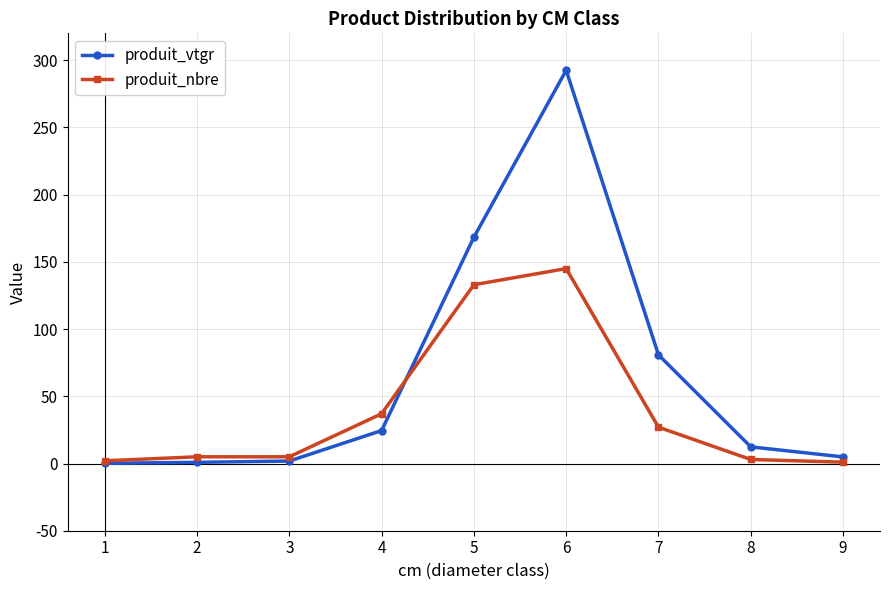

Rank the series at 9 from lowest to highest value.

produit_nbre, produit_vtgr